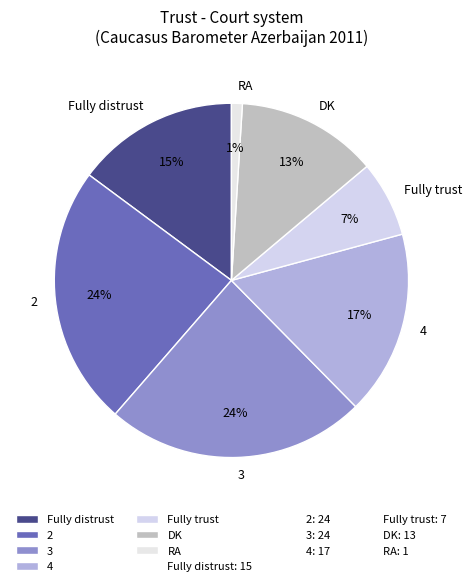

How many segments does this pie chart have?

7